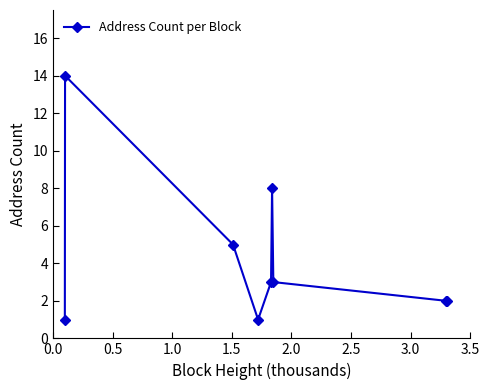

What is the value of the 6th point from the left?

8